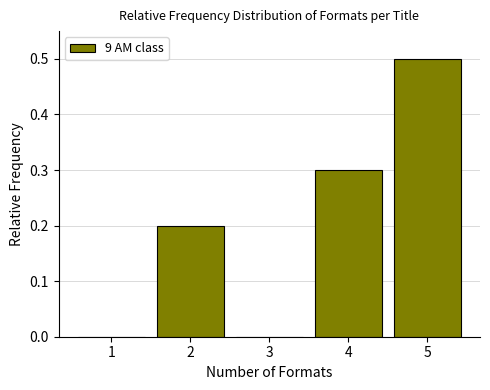

Reading left to right, transcribe all the data shown in this chart.

1=0.0	2=0.2	3=0.0	4=0.3	5=0.5